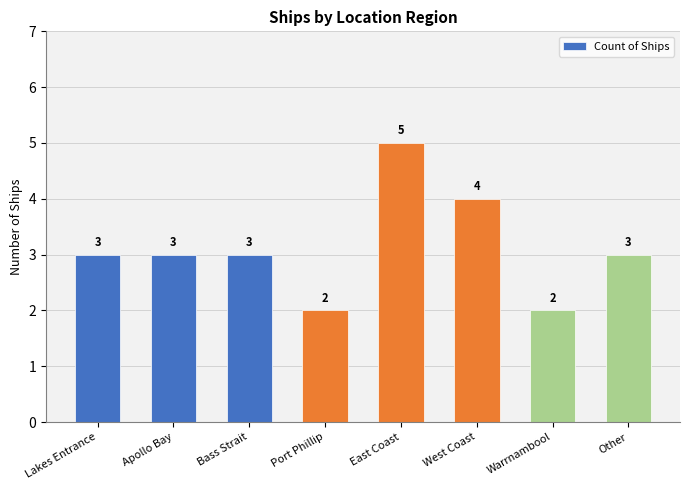

Are the bars horizontal?

No